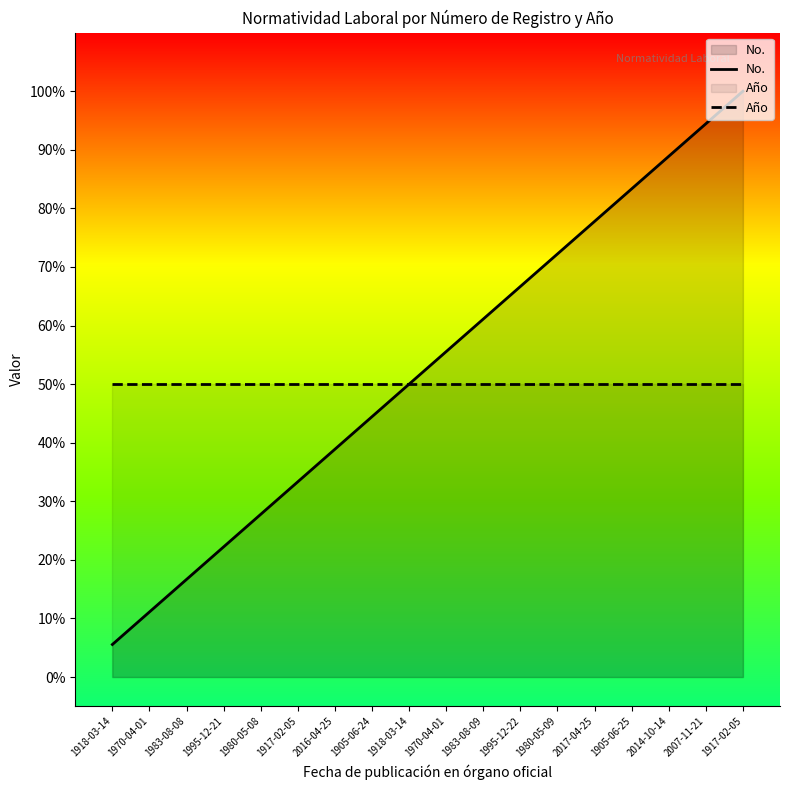

Reading right to left, transcribe all the data shown in this chart.

No.: 1917-02-05=100.0	2007-11-21=94.4	2014-10-14=88.9	1905-06-25=83.3	2017-04-25=77.8	1980-05-09=72.2	1995-12-22=66.7	1983-08-09=61.1	1970-04-01=55.6	1918-03-14=50.0	1905-06-24=44.4	2016-04-25=38.9	1917-02-05=33.3	1980-05-08=27.8	1995-12-21=22.2	1983-08-08=16.7	1970-04-01=11.1	1918-03-14=5.6
Año: 1917-02-05=50.0	2007-11-21=50.0	2014-10-14=50.0	1905-06-25=50.0	2017-04-25=50.0	1980-05-09=50.0	1995-12-22=50.0	1983-08-09=50.0	1970-04-01=50.0	1918-03-14=50.0	1905-06-24=50.0	2016-04-25=50.0	1917-02-05=50.0	1980-05-08=50.0	1995-12-21=50.0	1983-08-08=50.0	1970-04-01=50.0	1918-03-14=50.0